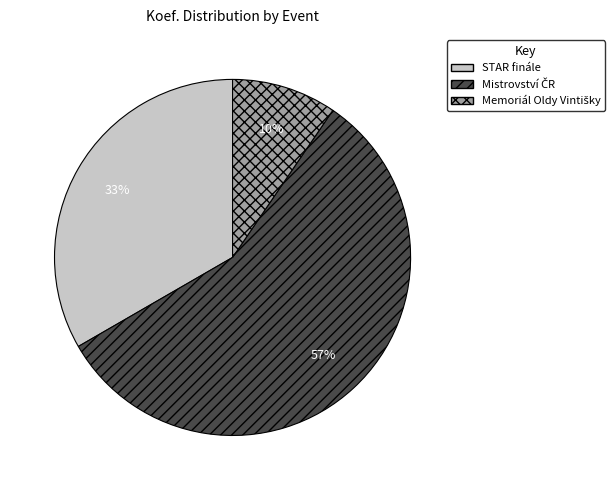

To the nearest percent, what is the average slice percentage?

33%